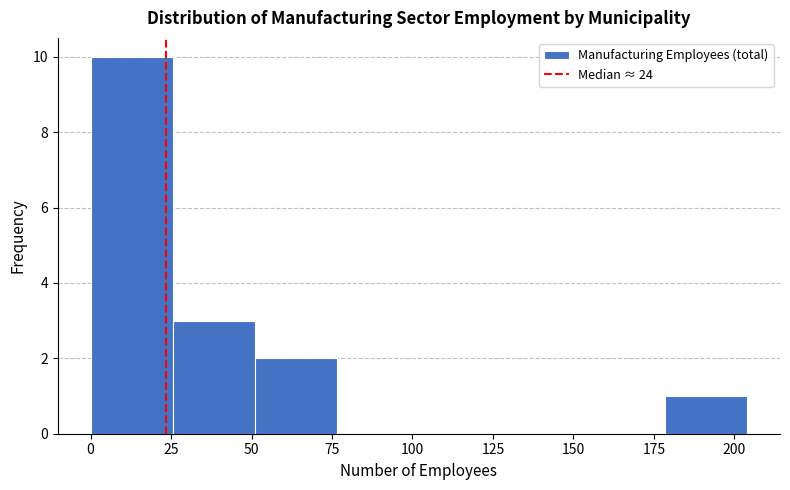

Which range on the x-axis has the tallest bar?

0.0 to 25.5